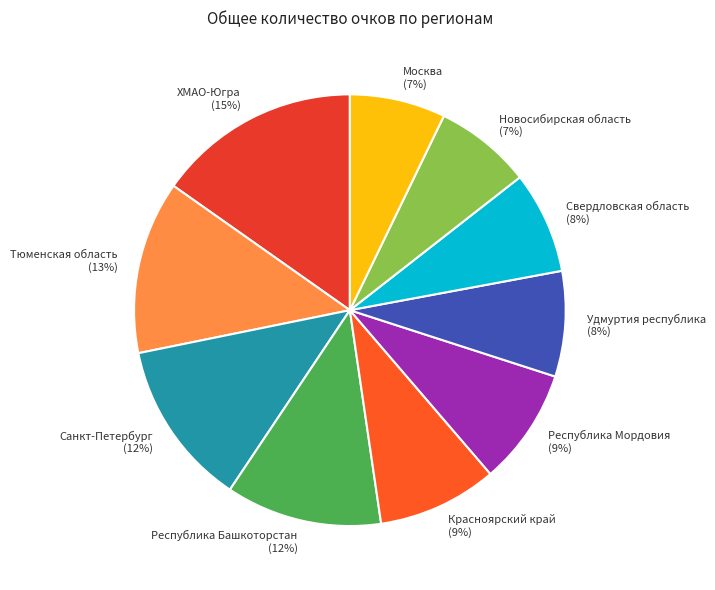

To the nearest percent, what is the average slice percentage?

10%